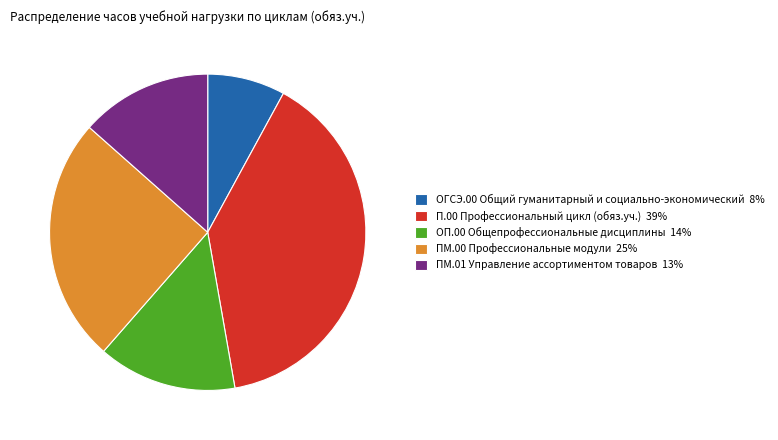

Rank the categories by value from lowest to highest.

ОГСЭ.00 Общий гуманитарный и социально-экономический, ПМ.01 Управление ассортиментом товаров, ОП.00 Общепрофессиональные дисциплины, ПМ.00 Профессиональные модули, П.00 Профессиональный цикл (обяз.уч.)